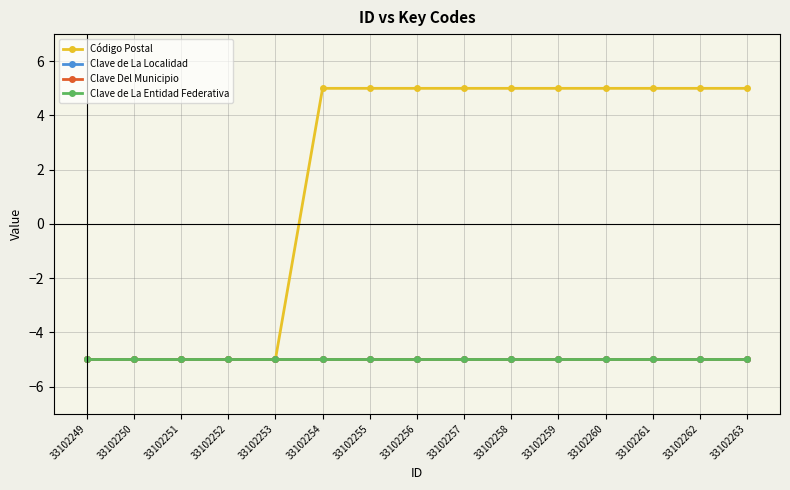

What is the difference between the maximum and minimum values in the Código Postal series?

10.0